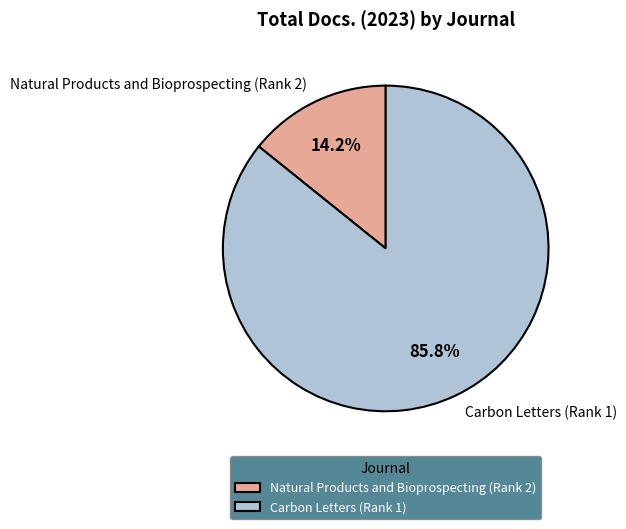

What is the largest slice in the pie chart?

Carbon Letters (Rank 1)